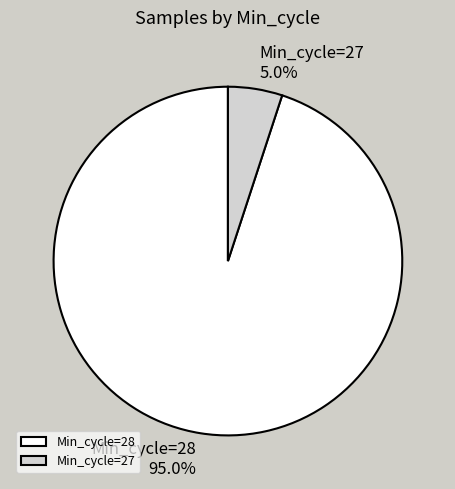

Rank the categories by value from lowest to highest.

Min_cycle=27, Min_cycle=28